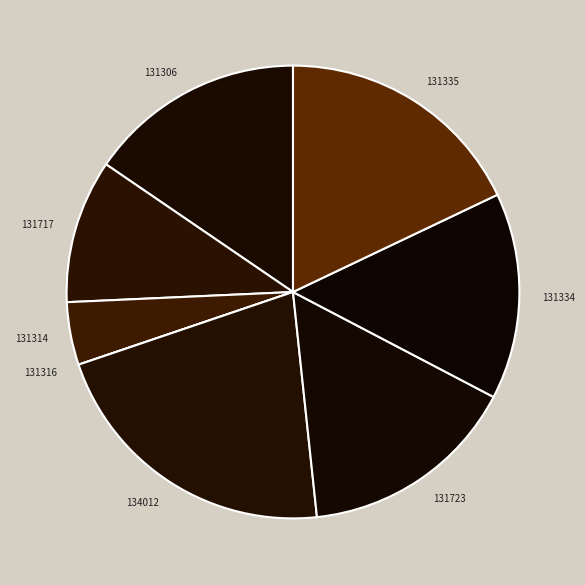

Combined, do 131306 and 131723 account for over 50%?

No